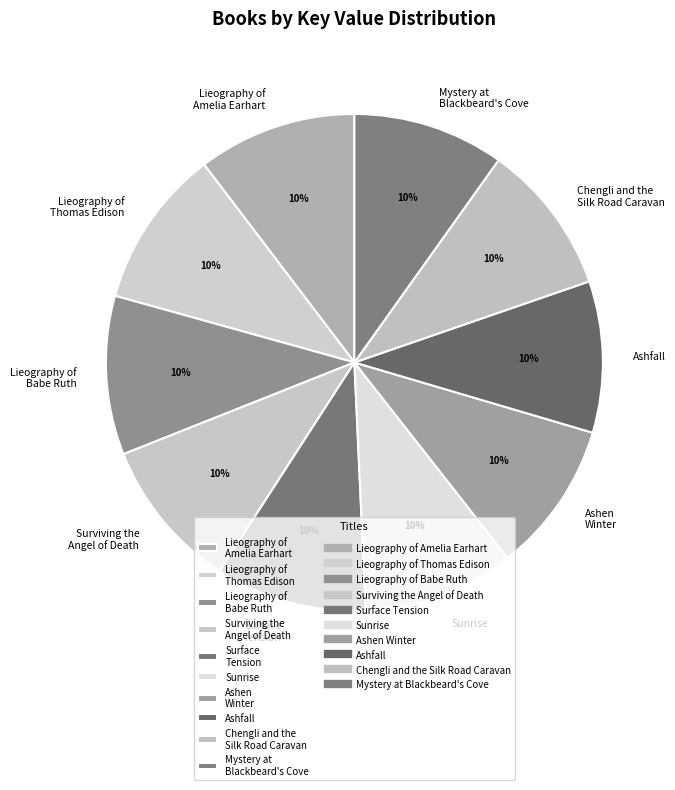

Does any single category account for the majority?

No